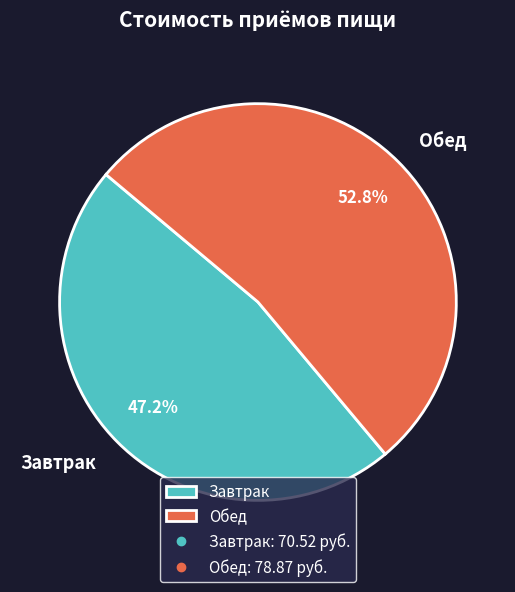

Which slice represents more than half of the pie?

Обед